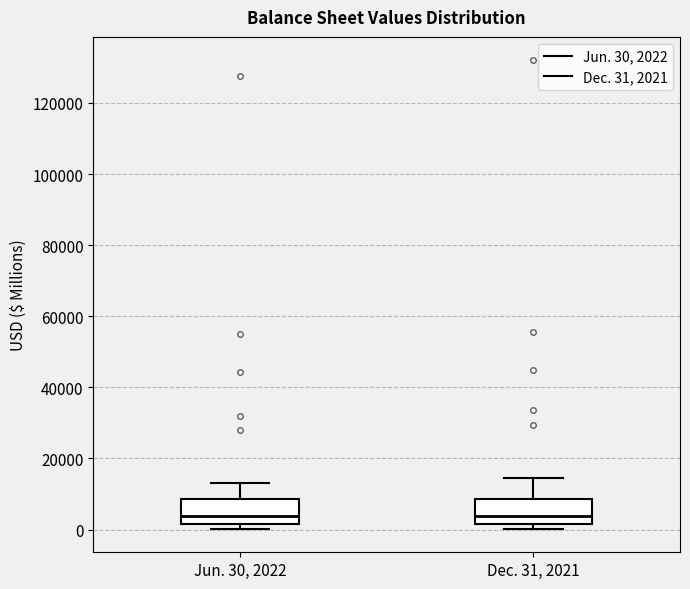

Reading left to right, transcribe this box plot: for each box, give where its median line is, the range the box spans, and where its two whiskers end, as read against the y-axis. The values are not printed on the chart, so give them approximately, as read against the axis.

Jun. 30, 2022: median 4000, box 2000 to 8000, whiskers 0 to 14000
Dec. 31, 2021: median 4000, box 2000 to 8000, whiskers 0 to 14000